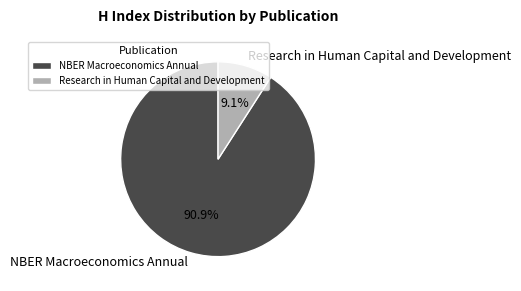

What percentage is NOT represented by Research in Human Capital and Development?

90.9%